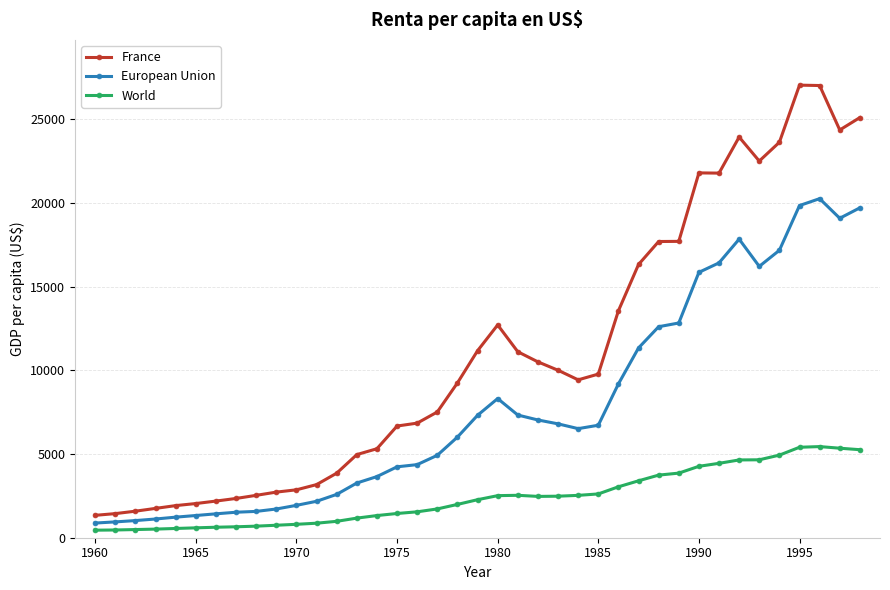

What is the smallest value displayed?

450.5